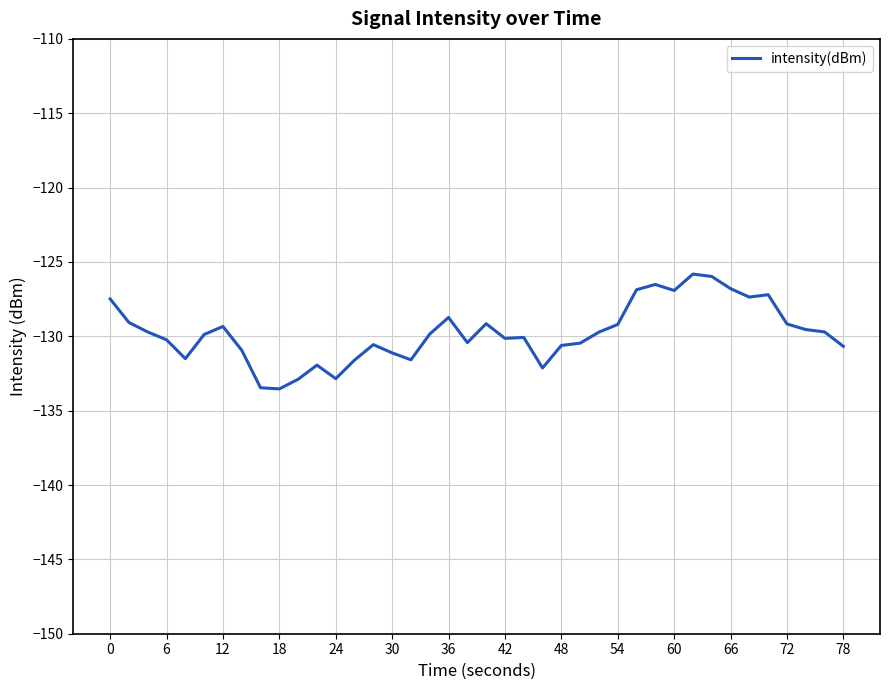

What is the minimum value shown in the chart?

-133.5